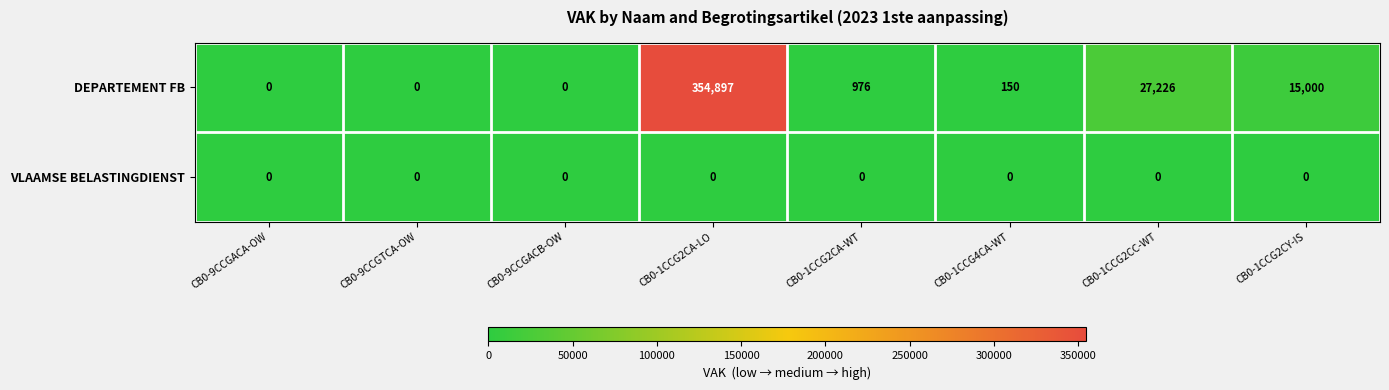

What is the greatest value displayed?

354897